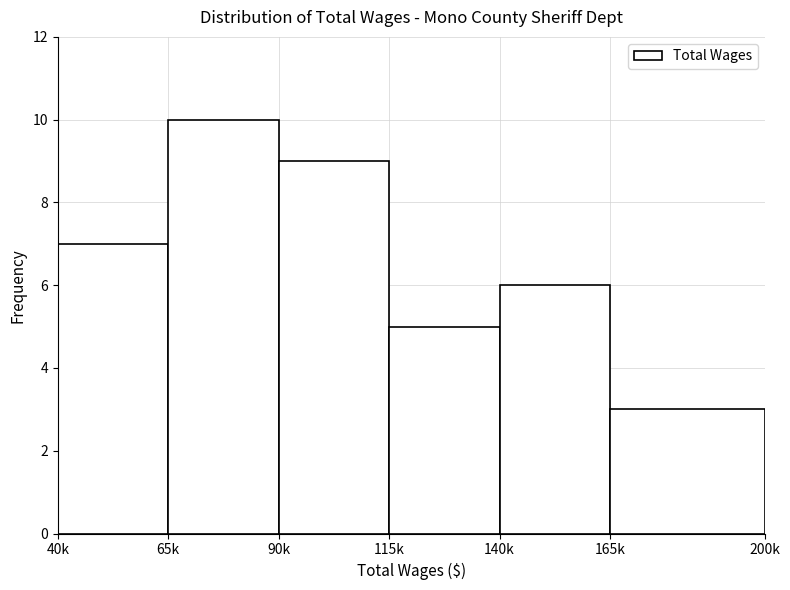

Reading left to right, transcribe all the data shown in this chart.

40k=7	65k=10	90k=9	115k=5	140k=6	165k=3